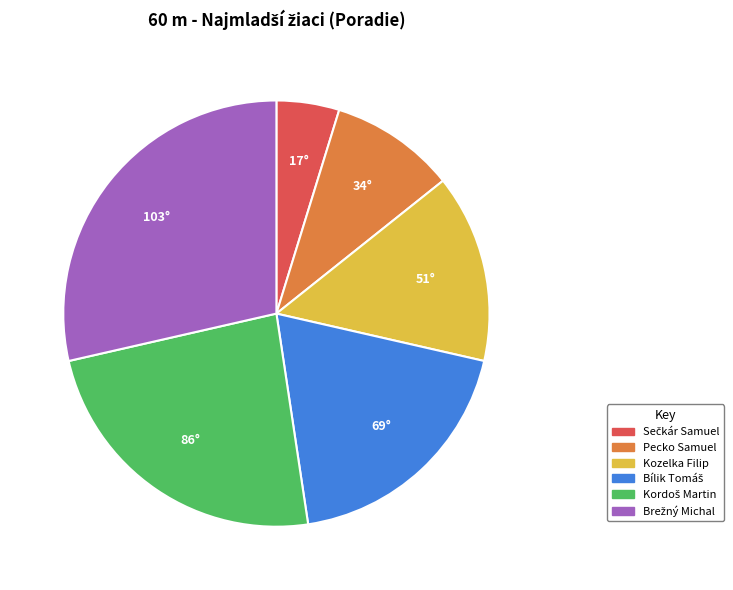

Is there any slice that represents more than half of the pie?

No